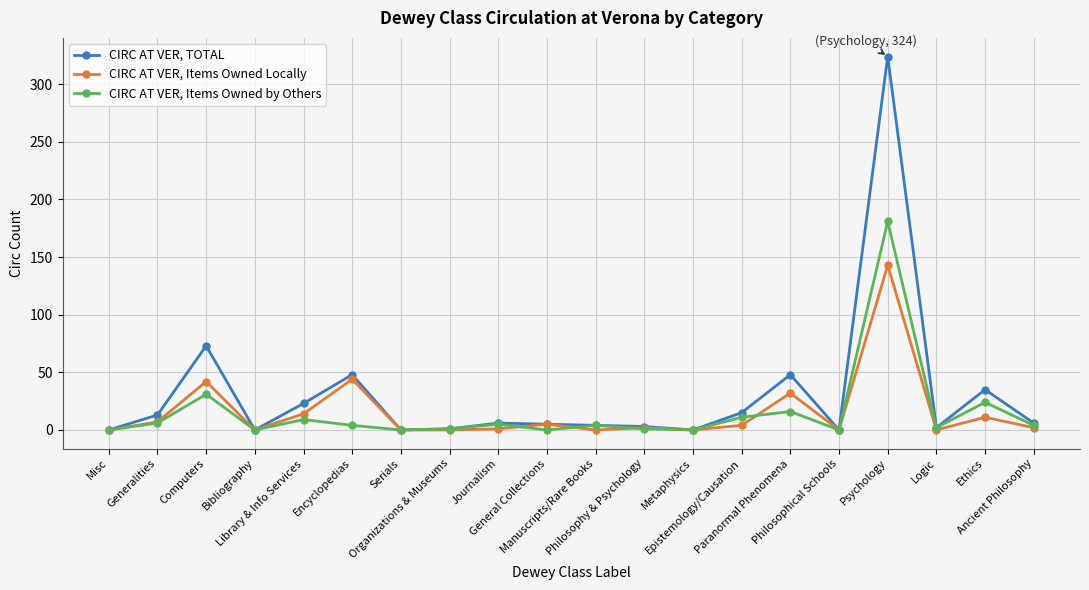

What is the highest value of the CIRC AT VER, TOTAL series?

324